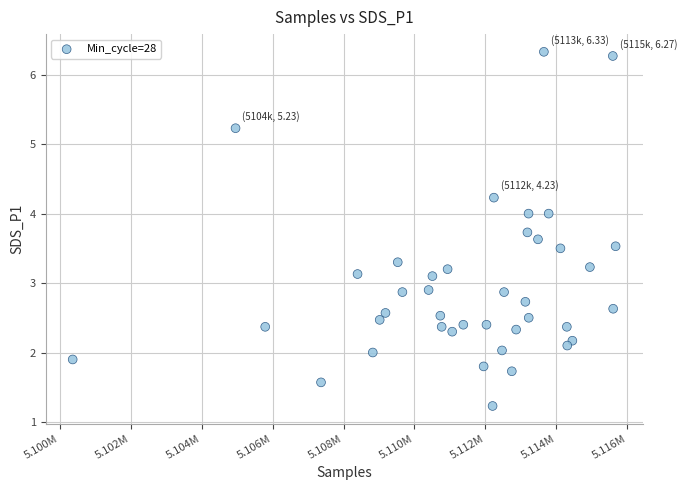

What is the range of X values (max minus min)?

15304.0